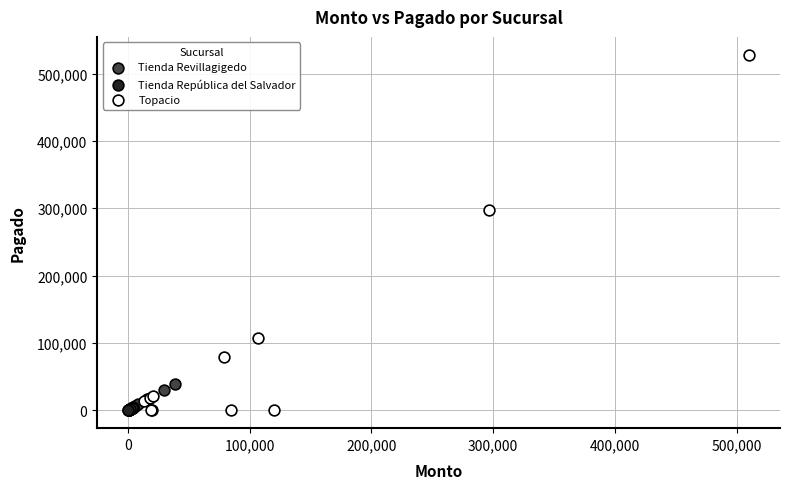

What are all the series names shown in the legend?

Tienda Revillagigedo, Tienda República del Salvador, Topacio